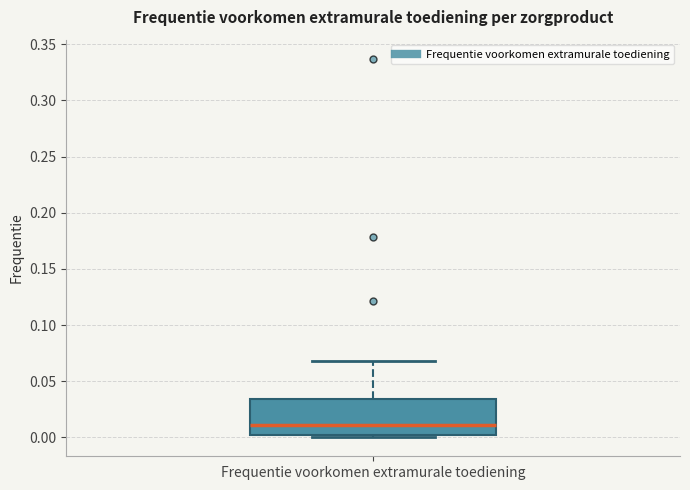

Transcribe this box plot: give where the median line is, the range the box spans, and where the two whiskers end, as read against the y-axis. The values are not printed on the chart, so give them approximately, as read against the axis.

median 0.010, box 0.000 to 0.035, whiskers 0.000 (just below the box's lower edge) to 0.070